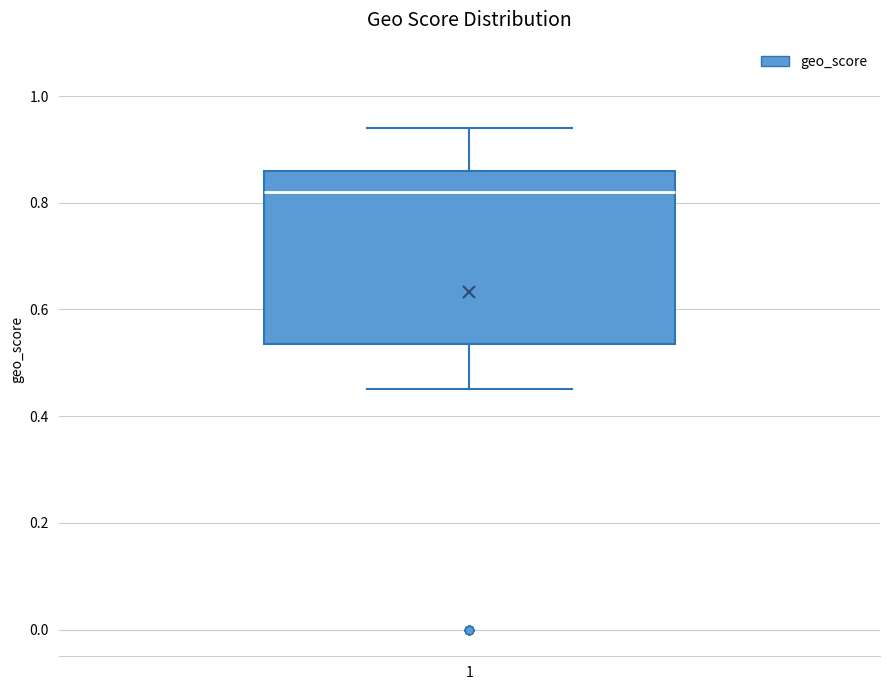

Read this box plot against the y-axis: the position of the median line, the range covered by the box, and the ends of both whiskers. The values are not printed on the chart, so give them approximately, as read against the axis.

median 0.82, box 0.54 to 0.86, whiskers 0.46 to 0.94